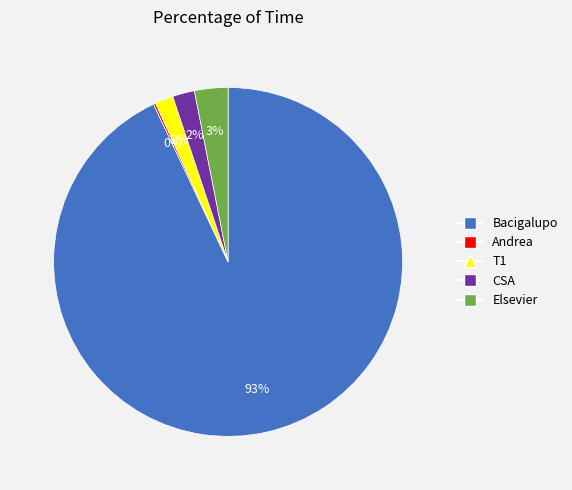

Between T1 and Elsevier, which is larger?

Elsevier